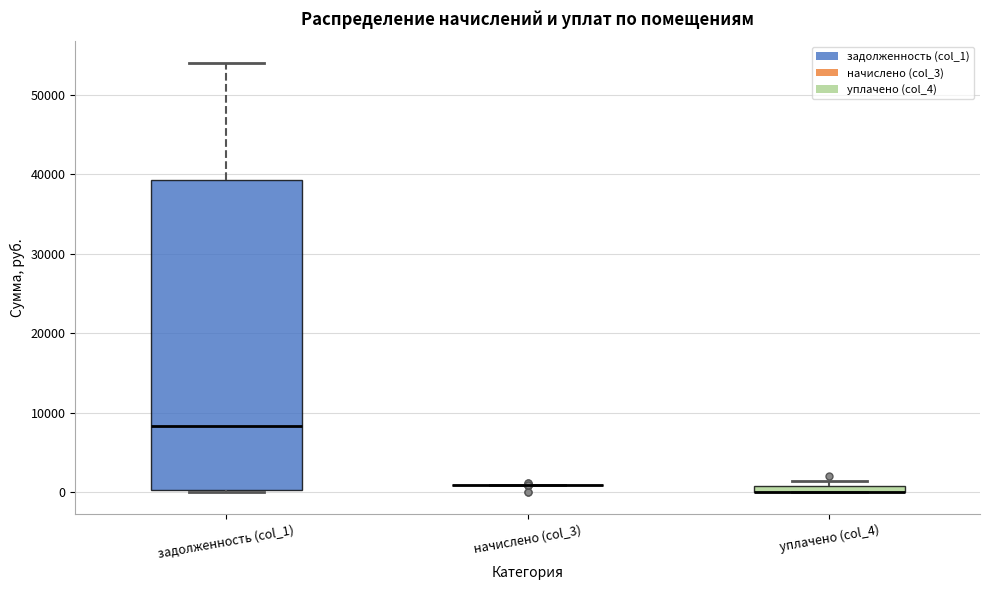

Comparing the boxes themselves (not the whiskers), which one is the tallest?

задолженность (col_1)